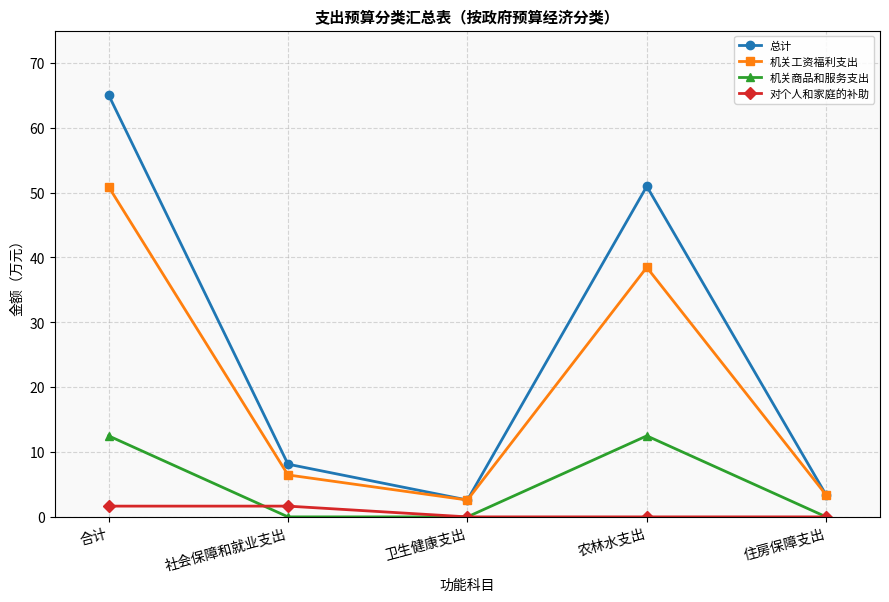

Is the value of 对个人和家庭的补助 at 农林水支出 greater than the value of 总计 at 卫生健康支出?

No